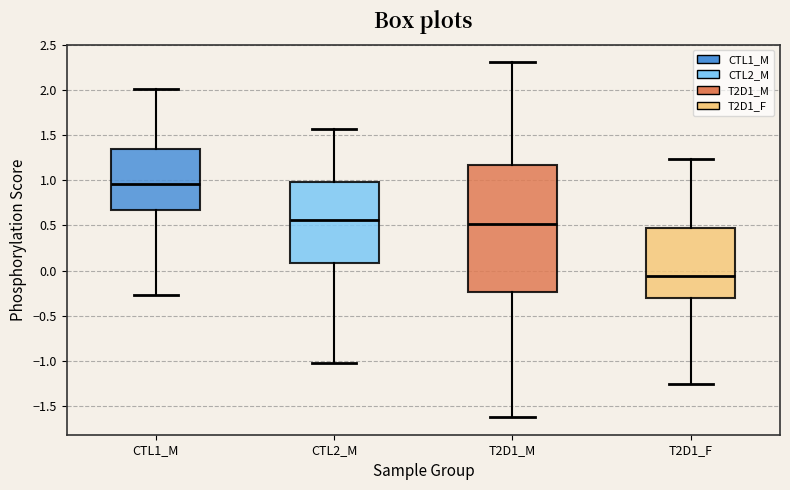

Which box's median line is the lowest?

T2D1_F